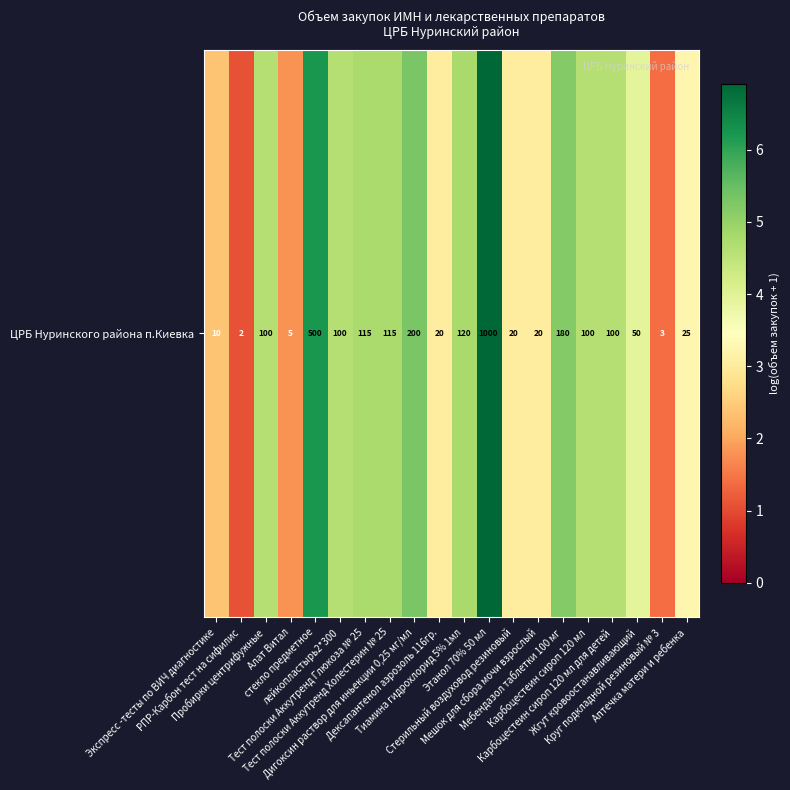

What is the difference between the second highest and second lowest values?

4.8